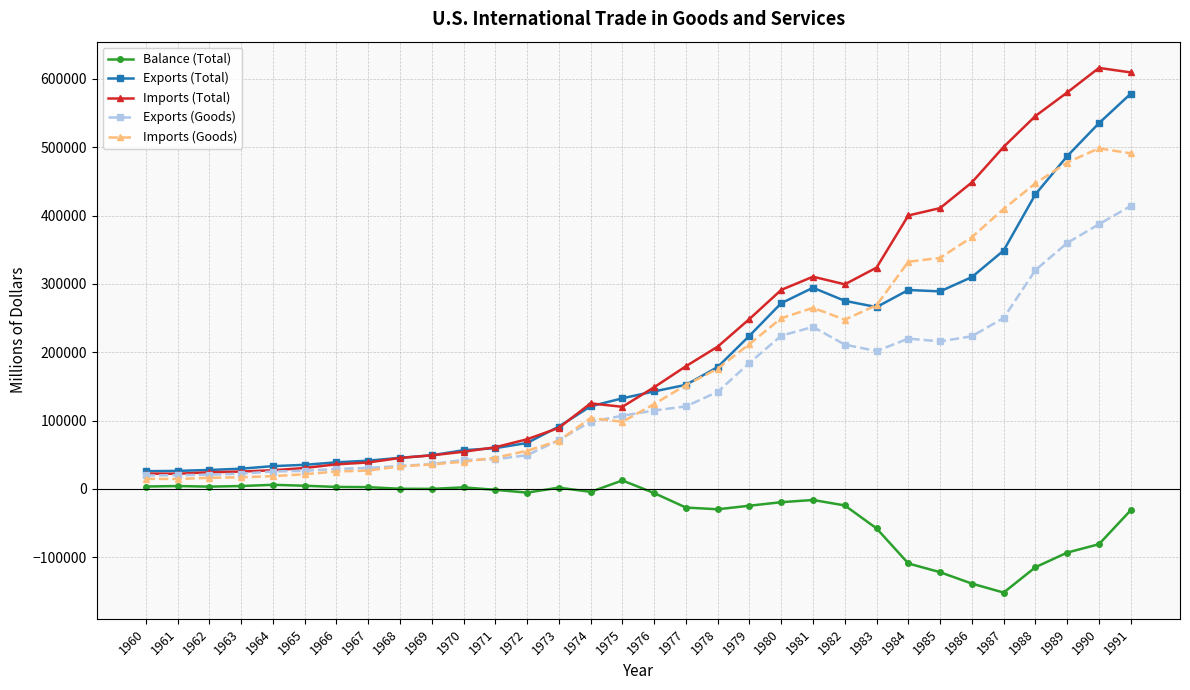

What is the difference between the highest and lowest values at 1977?

206794